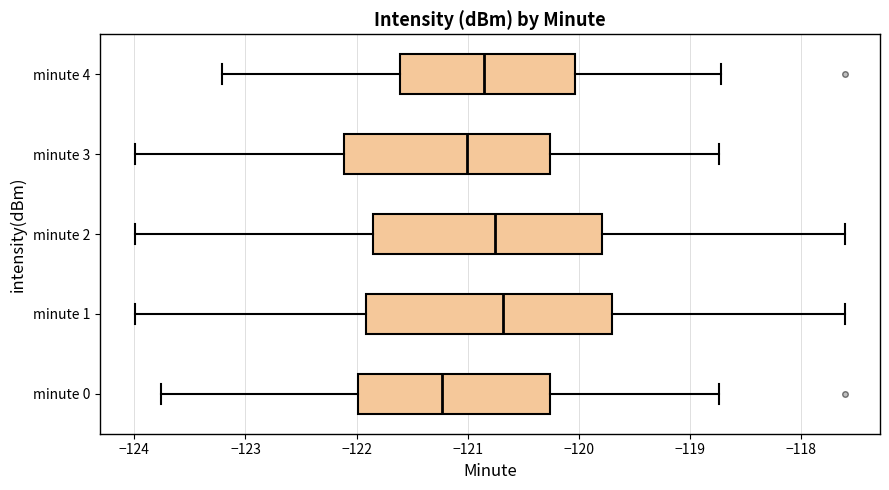

Which box is the widest, from its left edge to its right edge?

minute 1